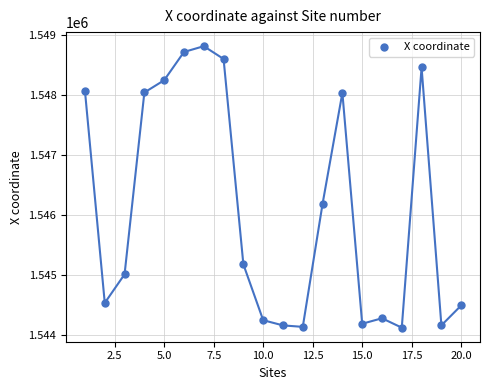

What Y value in the scatter plot is closest to 1546464?

1546183.7